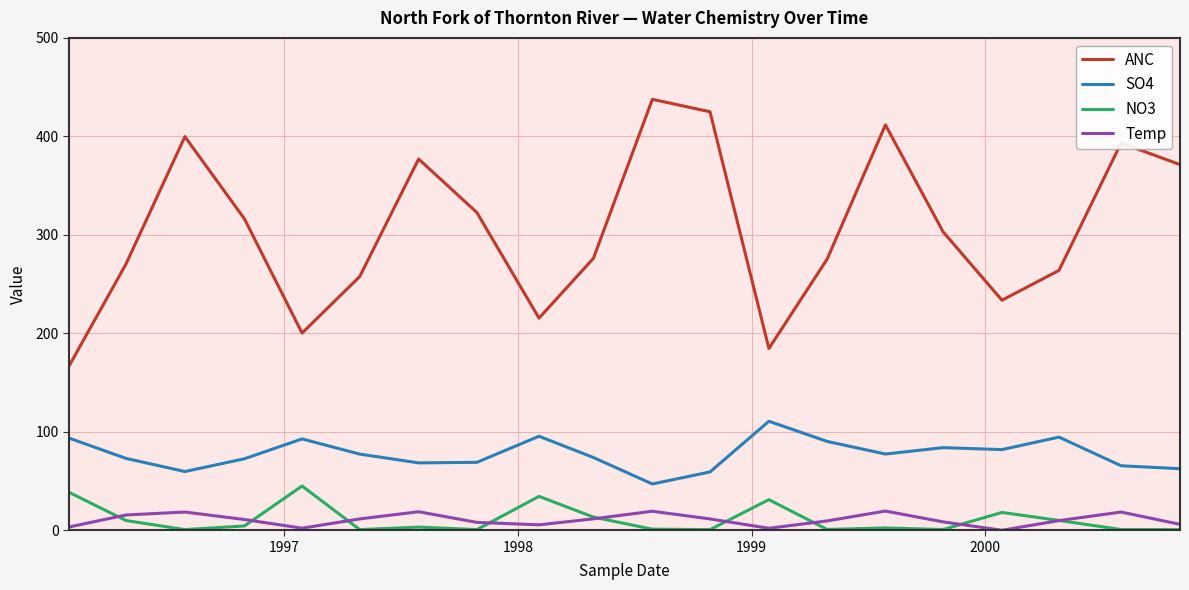

True or false: SO4 and NO3 cross at least once.

False